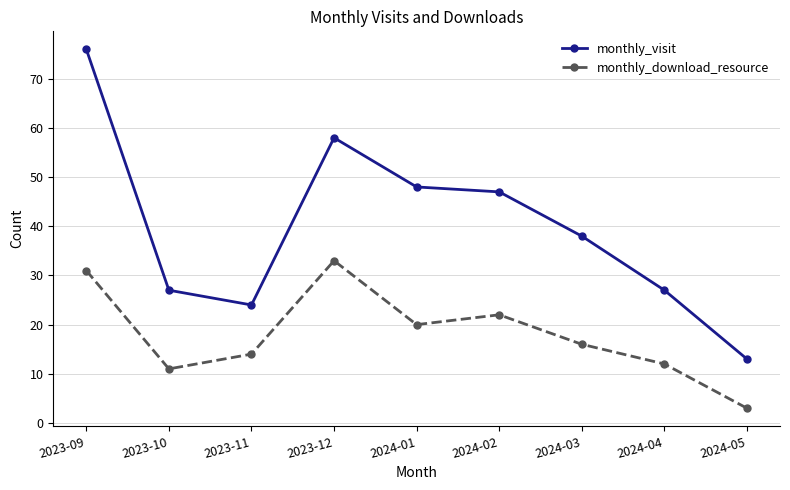

What is the difference between the monthly_download_resource values at 2024-03 and 2024-01?

4